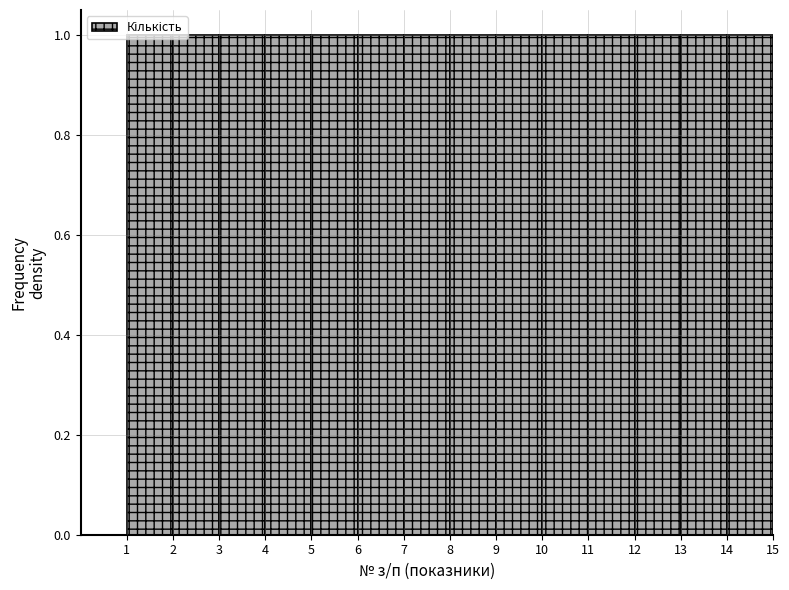

Reading left to right, transcribe this chart: for each bar, give the range it covers on the x-axis and its height. The values are not printed on the chart, so give them approximately, as read against the axis.

1 to 2: 1
2 to 3: 1
3 to 4: 1
4 to 5: 1
5 to 6: 1
6 to 7: 1
7 to 8: 1
8 to 9: 1
9 to 10: 1
10 to 11: 1
11 to 12: 1
12 to 13: 1
13 to 14: 1
14 to 15: 1